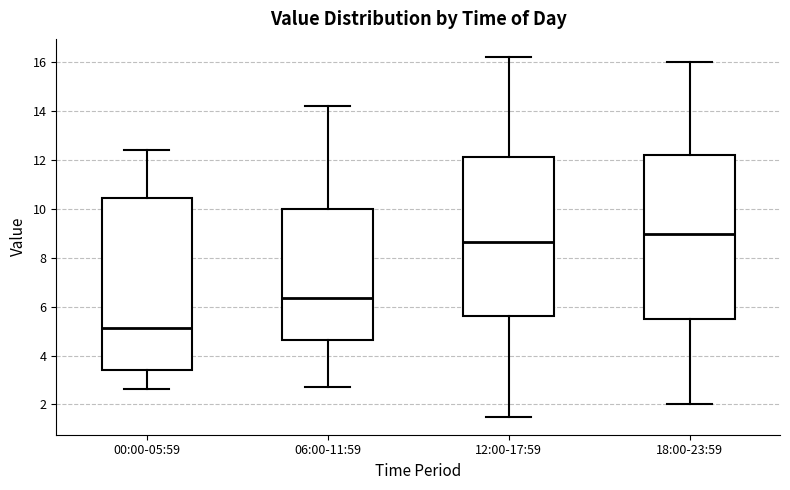

Which box has the highest median line?

18:00-23:59